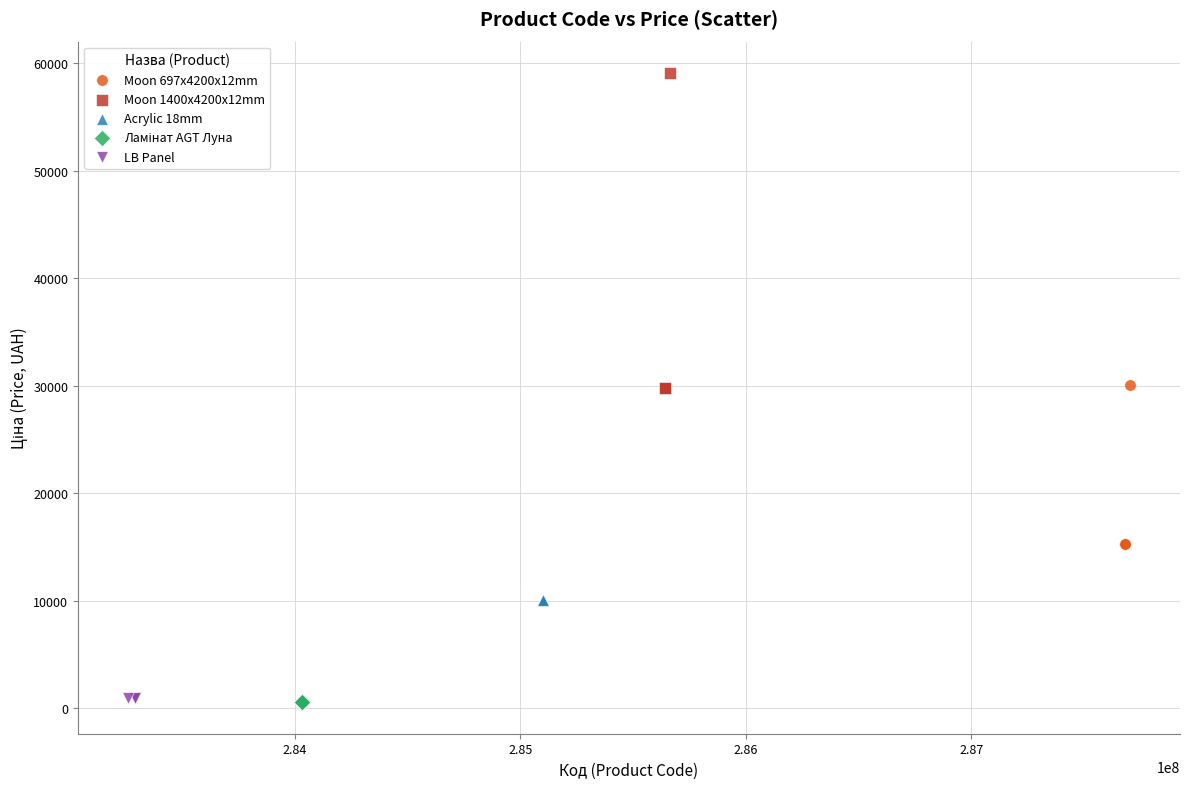

Which series reaches the maximum Y coordinate?

Moon 1400x4200x12mm